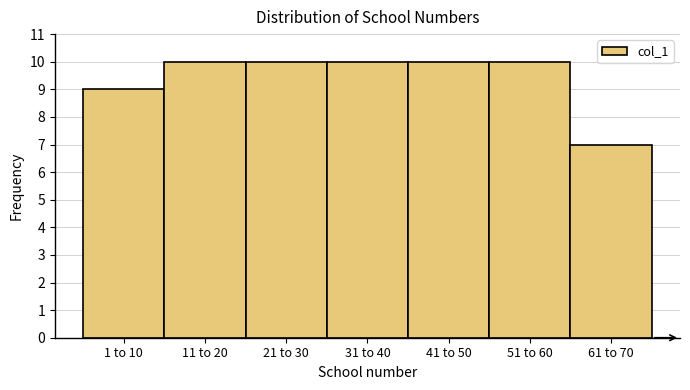

Reading left to right, list all the values displayed in this chart.

1 to 10=9	11 to 20=10	21 to 30=10	31 to 40=10	41 to 50=10	51 to 60=10	61 to 70=7